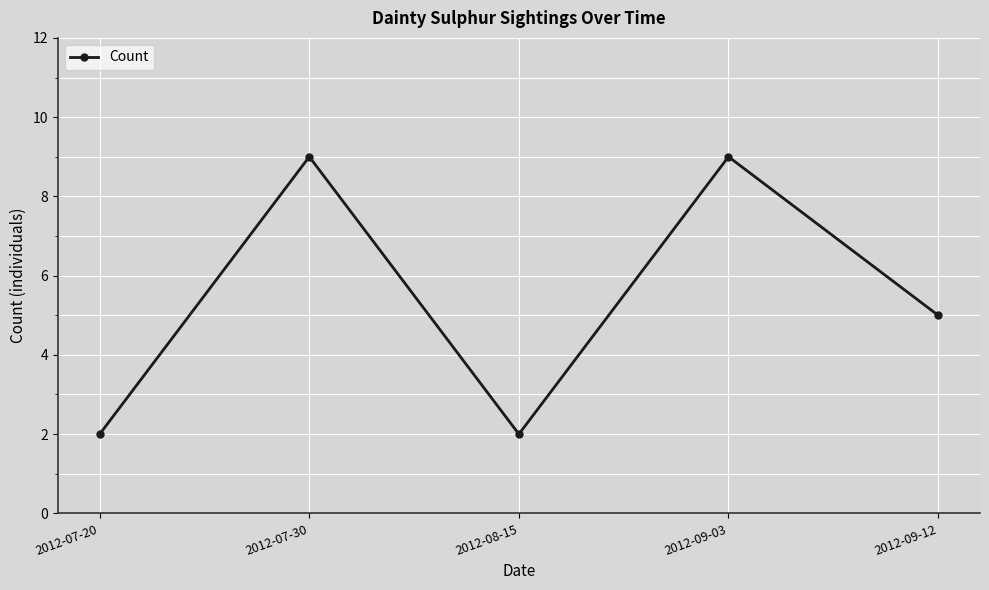

What is the greatest value displayed?

9